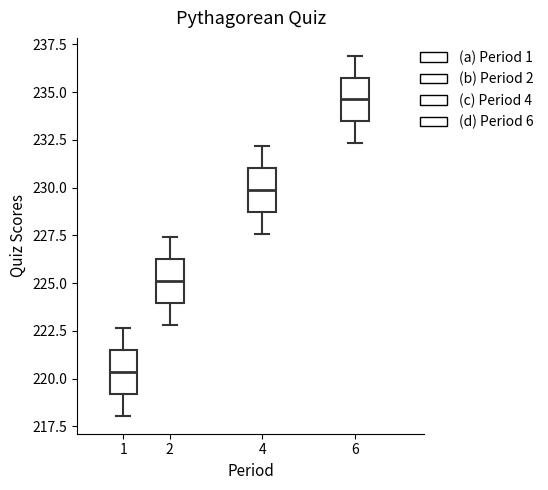

Reading left to right, read every box against the y-axis: the position of its median line, the range the box covers, and the ends of its whiskers. The values are not printed on the chart, so give them approximately, as read against the axis.

1: median 220.5, box 219.0 to 221.5, whiskers 218.0 to 222.5
2: median 225.0, box 224.0 to 226.5, whiskers 223.0 to 227.5
4: median 230.0, box 228.5 to 231.0, whiskers 227.5 to 232.0
6: median 234.5, box 233.5 to 236.0, whiskers 232.5 to 237.0